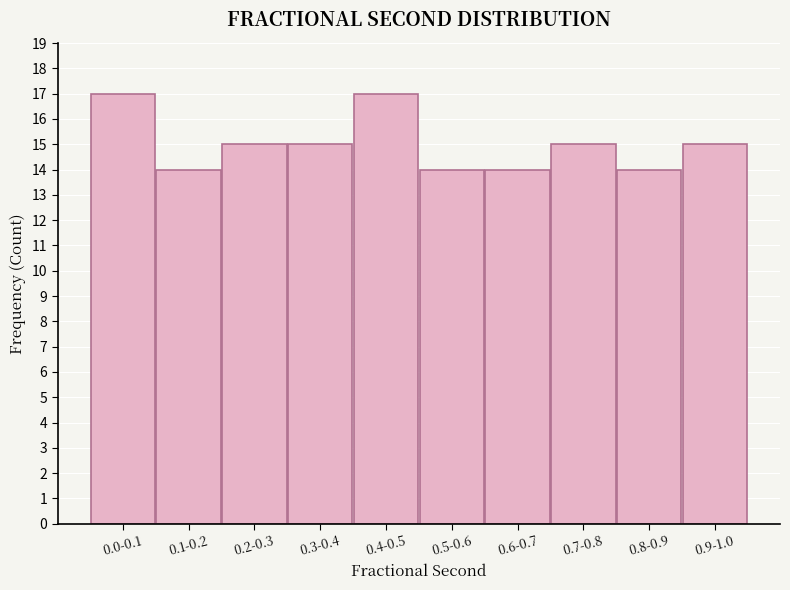

Reading left to right, list all the values displayed in this chart.

17	14	15	15	17	14	14	15	14	15